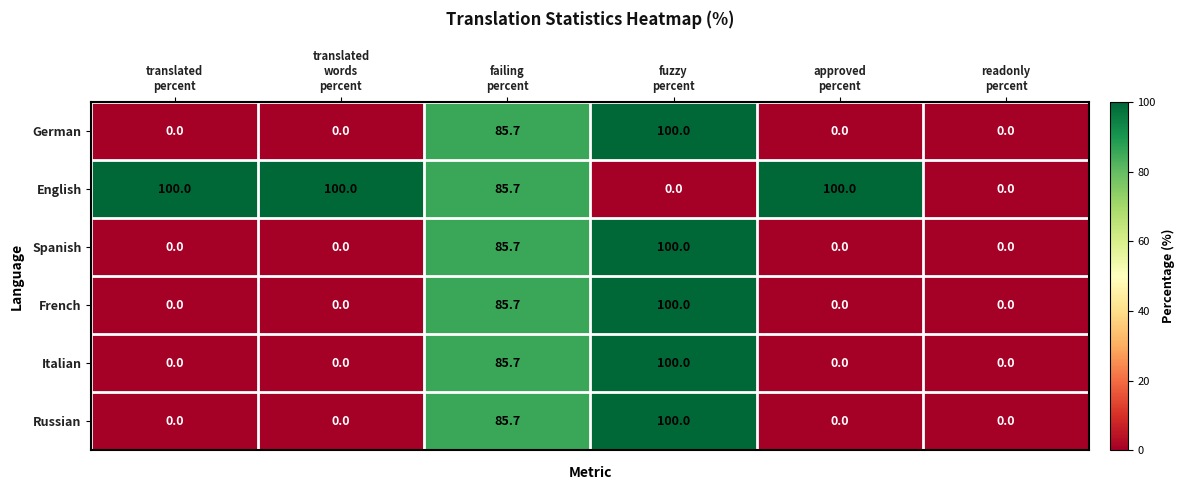

What is the sum of all Italian values?

185.7